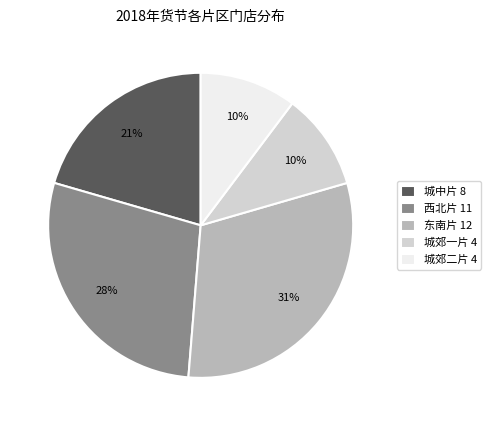

What percentage is the 西北片 slice, to the nearest percent?

28%